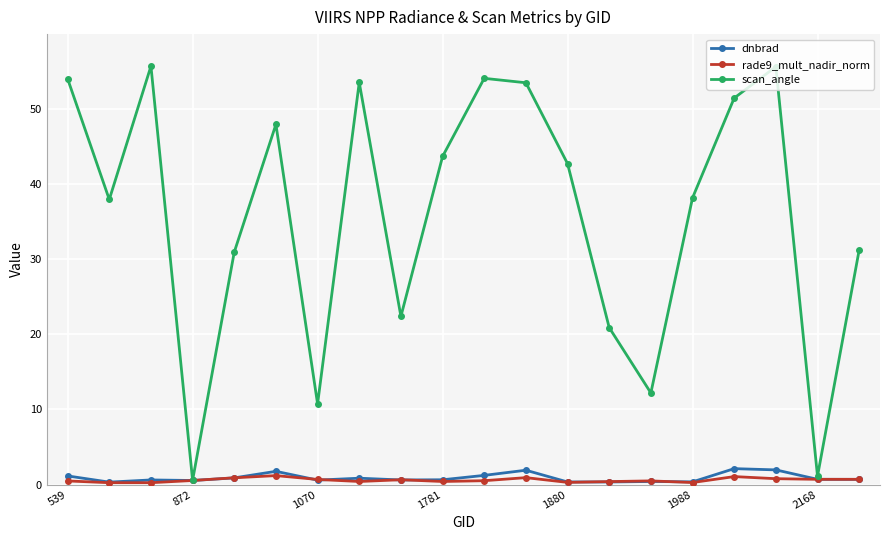

Which series has the largest range (max minus min)?

scan_angle